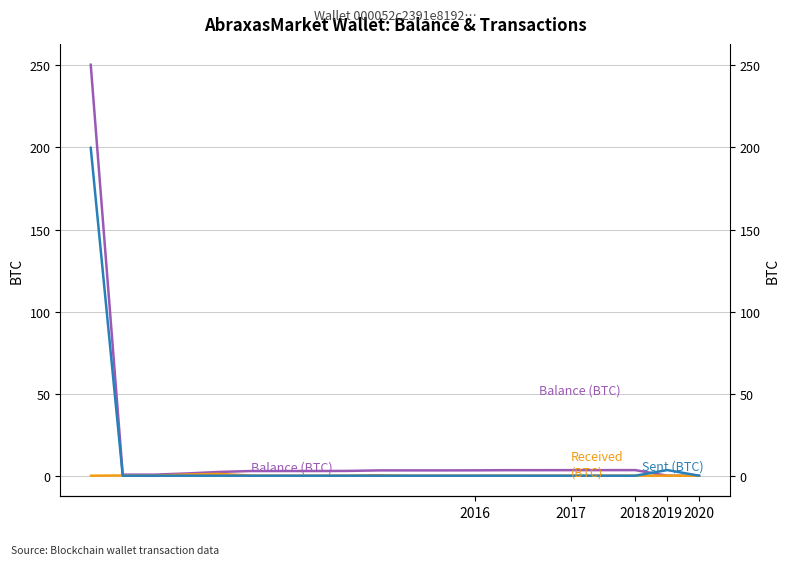

How many interior local valleys does the Received (BTC) series have?

6